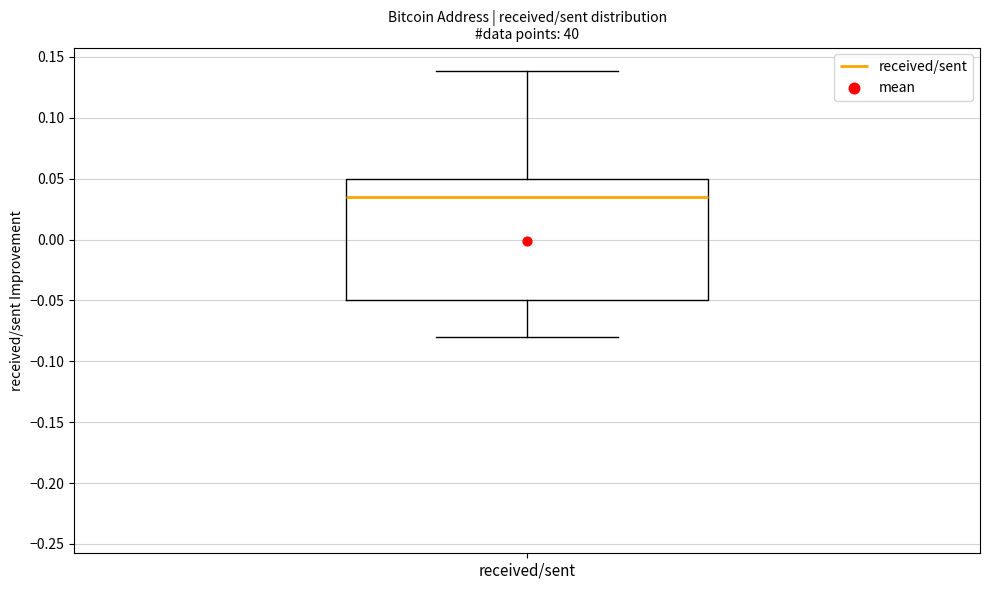

Transcribe this box plot: give where the median line is, the range the box spans, and where the two whiskers end, as read against the y-axis. The values are not printed on the chart, so give them approximately, as read against the axis.

median 0.035, box -0.050 to 0.050, whiskers -0.080 to 0.140